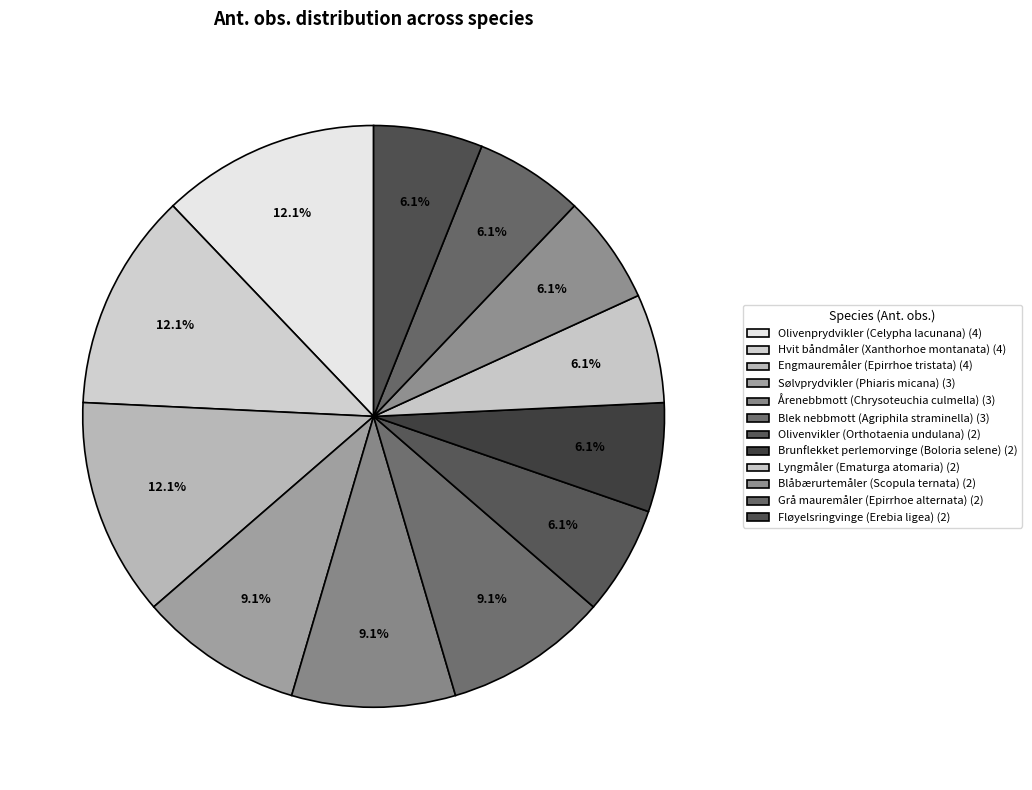

What is the change in value from Engmauremåler (Epirrhoe tristata) to Årenebbmott (Chrysoteuchia culmella)?

-1